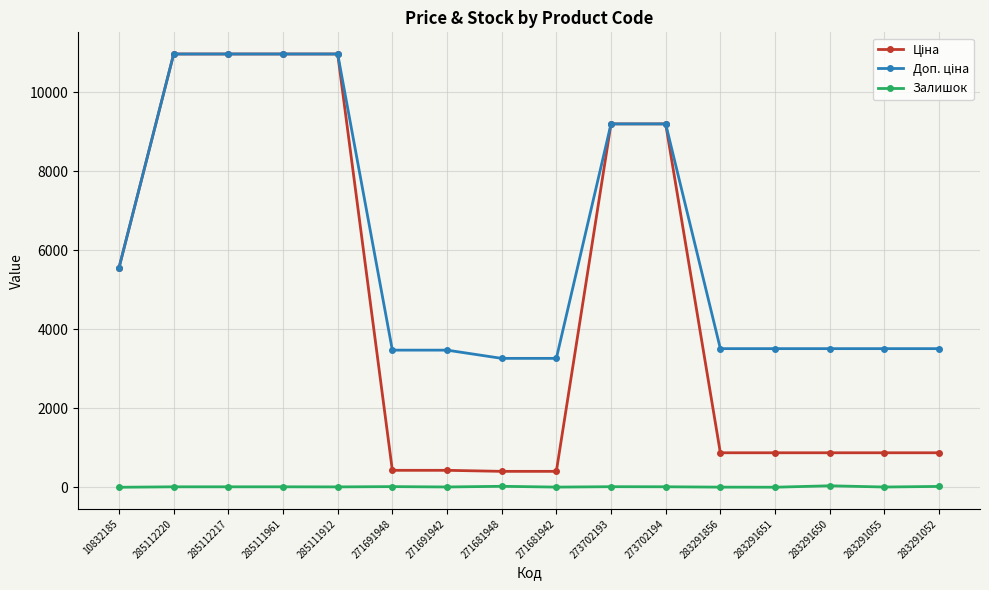

The Залишок series shows 17.0 at 285111961. True or false?

True